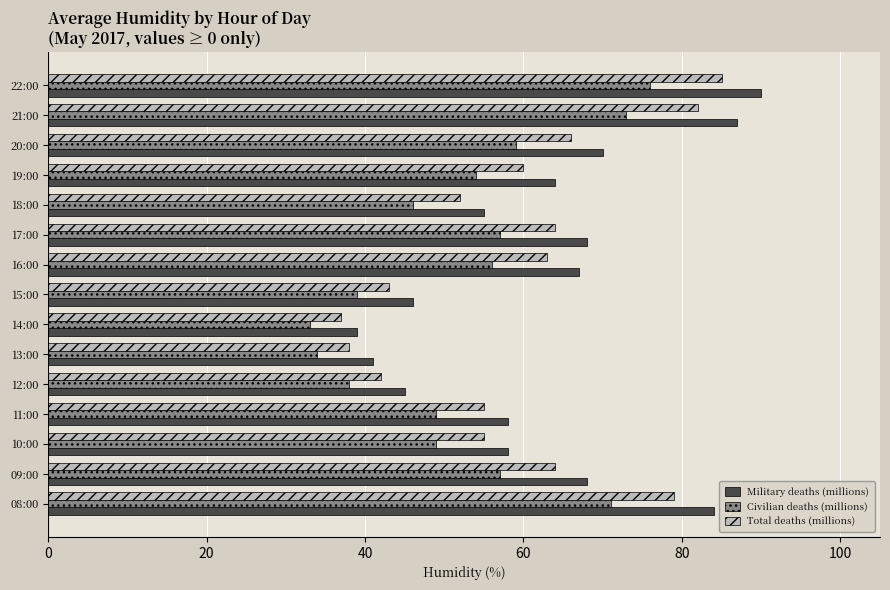

At which label does Civilian deaths (millions) reach its peak?

22:00